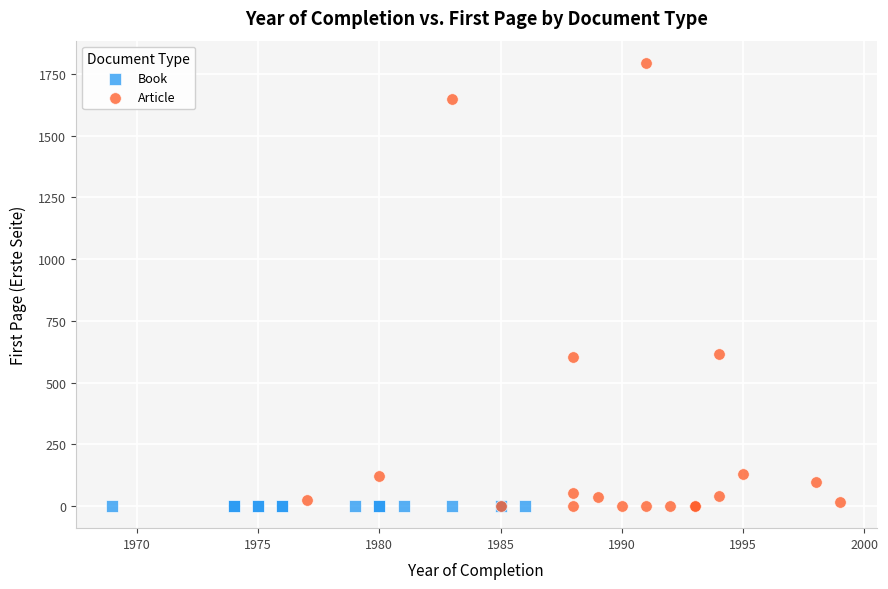

Which series contains the highest Y value?

Article